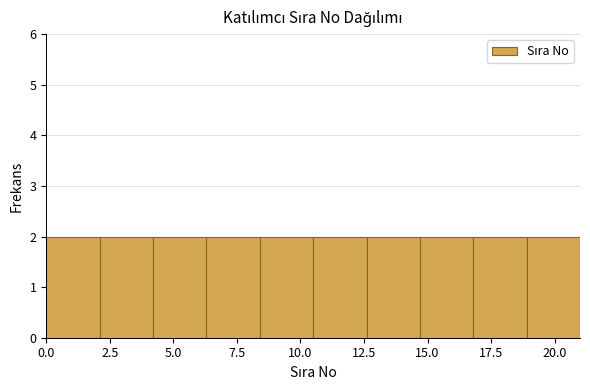

What is the height of the bar covering 4.2 to 6.3 on the x-axis? Neither the bar edges nor the heights are printed on the chart, so give them approximately, as read against the axes.

2